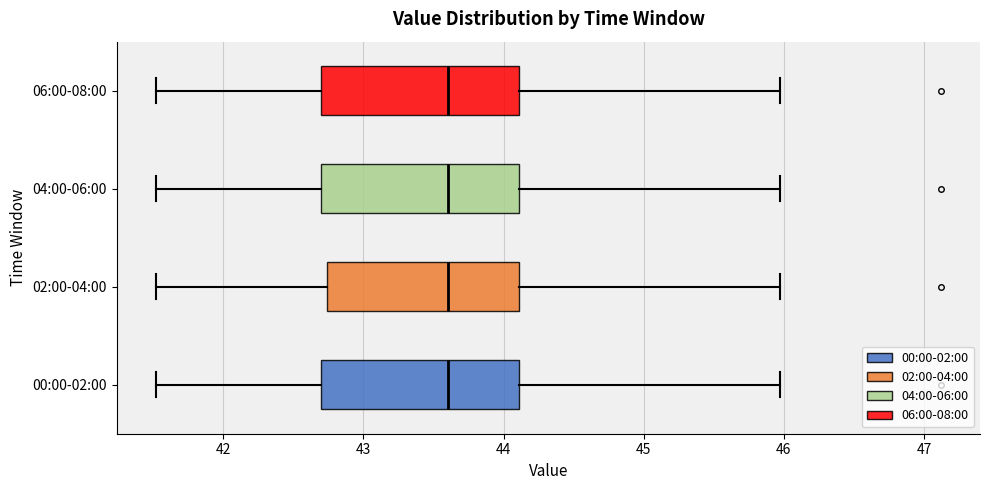

Reading bottom to top, read every box against the x-axis: the position of its median line, the range the box covers, and the ends of its whiskers. The values are not printed on the chart, so give them approximately, as read against the axis.

00:00-02:00: median 43.6, box 42.7 to 44.1, whiskers 41.5 to 46.0
02:00-04:00: median 43.6, box 42.7 to 44.1, whiskers 41.5 to 46.0
04:00-06:00: median 43.6, box 42.7 to 44.1, whiskers 41.5 to 46.0
06:00-08:00: median 43.6, box 42.7 to 44.1, whiskers 41.5 to 46.0